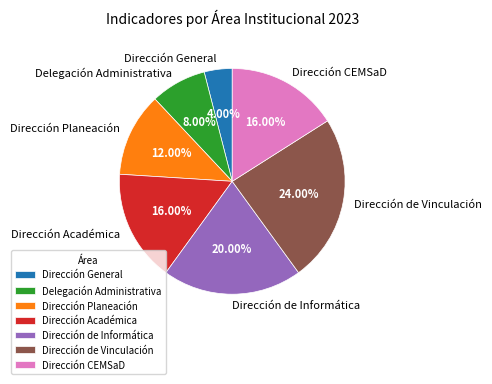

Count the number of slices in the pie.

7